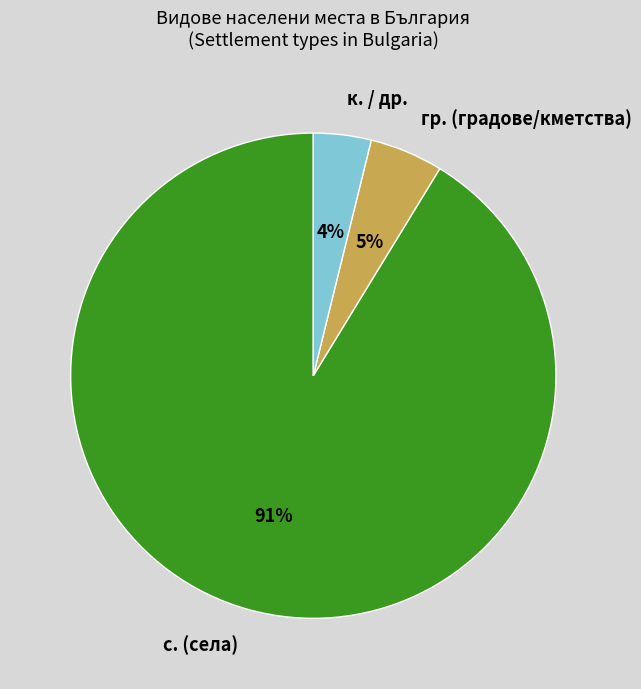

To the nearest percent, what is the difference between the largest and smallest slice percentages?

87%